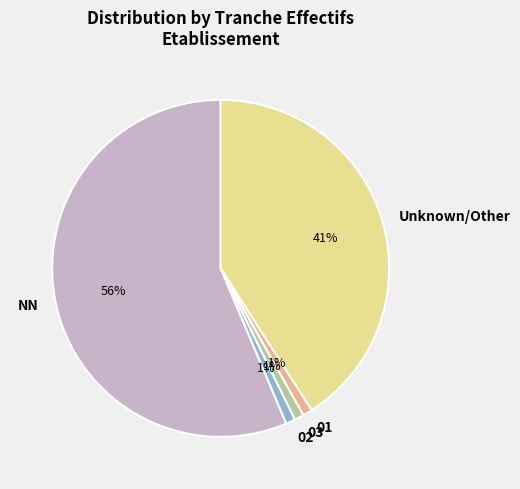

Approximately how many times larger is the value at 01 compared to 03?

1.0